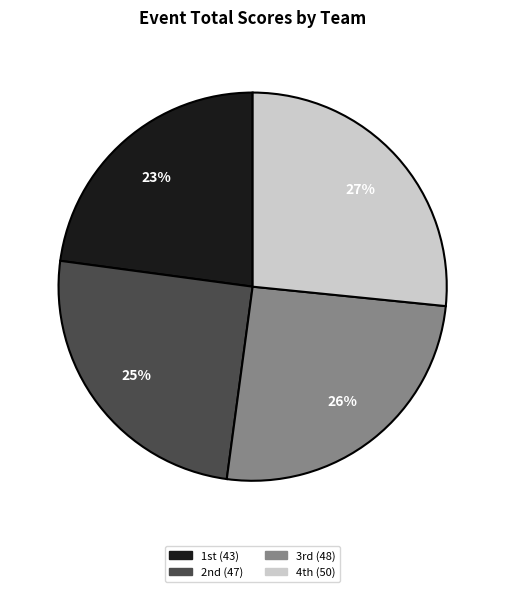

To the nearest percent, what is the average slice percentage?

25%